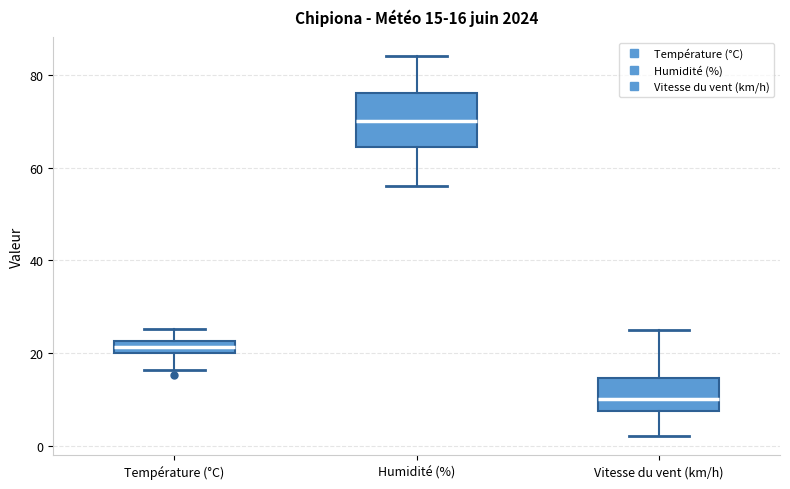

Comparing the boxes themselves (not the whiskers), which one is the tallest?

Humidité (%)